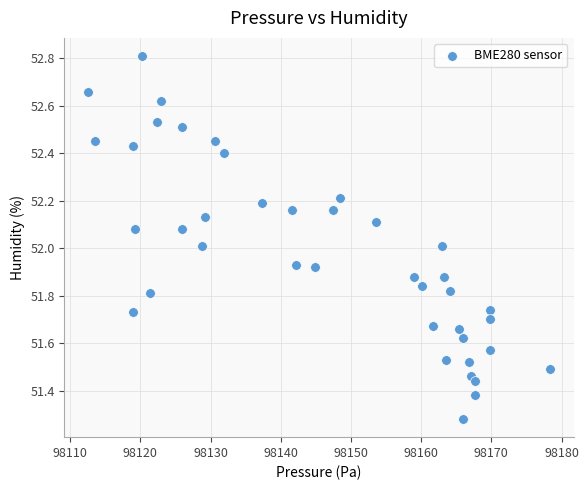

What is the range of X values (max minus min)?

65.9